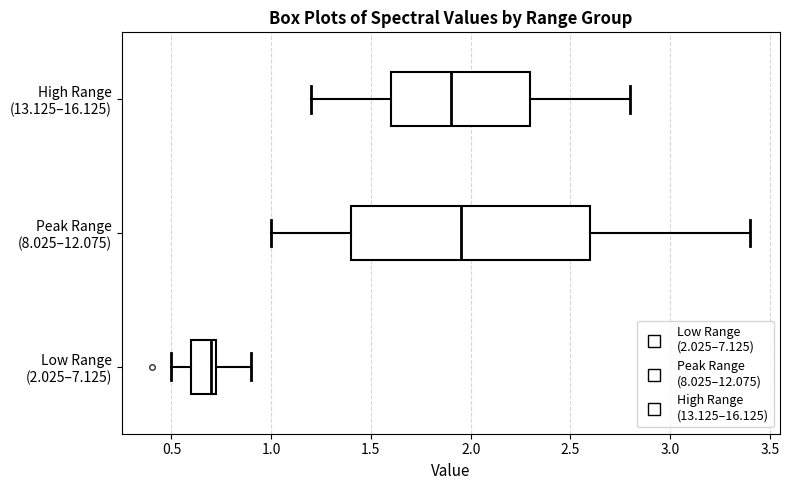

Where does the right whisker of the box for Low Range (2.025–7.125) end on the x-axis? The values are not printed on the chart, so give them approximately, as read against the axis.

0.90